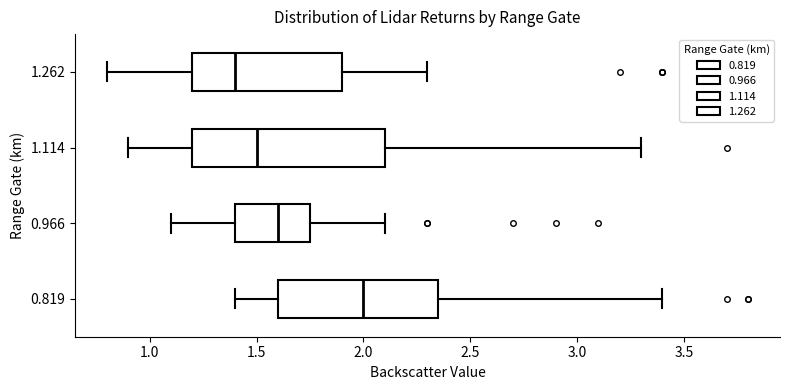

Which box has the furthest to the left median line?

1.262